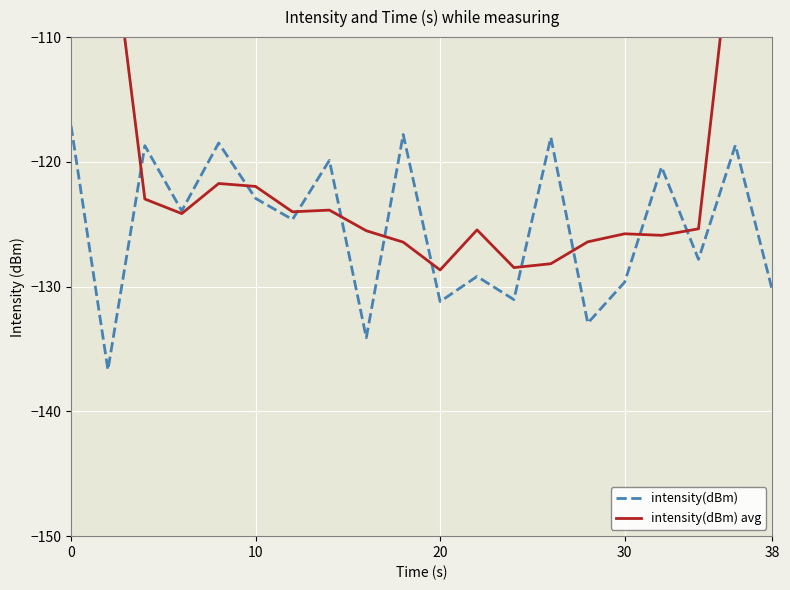

What are all the series names shown in the legend?

intensity(dBm), intensity(dBm) avg